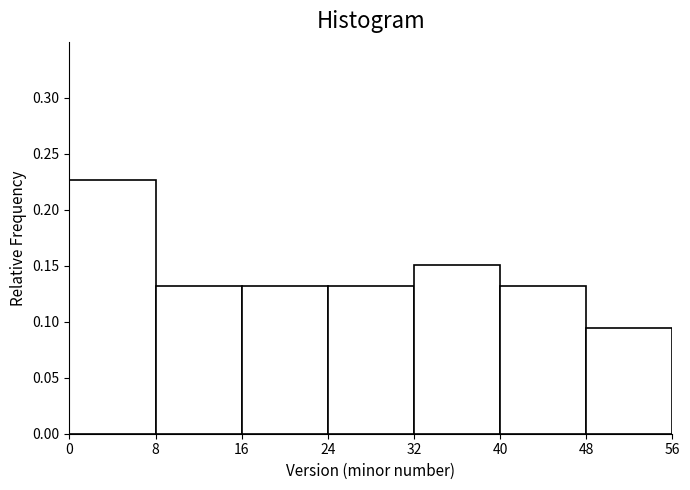

Which range on the x-axis has the tallest bar?

0 to 8